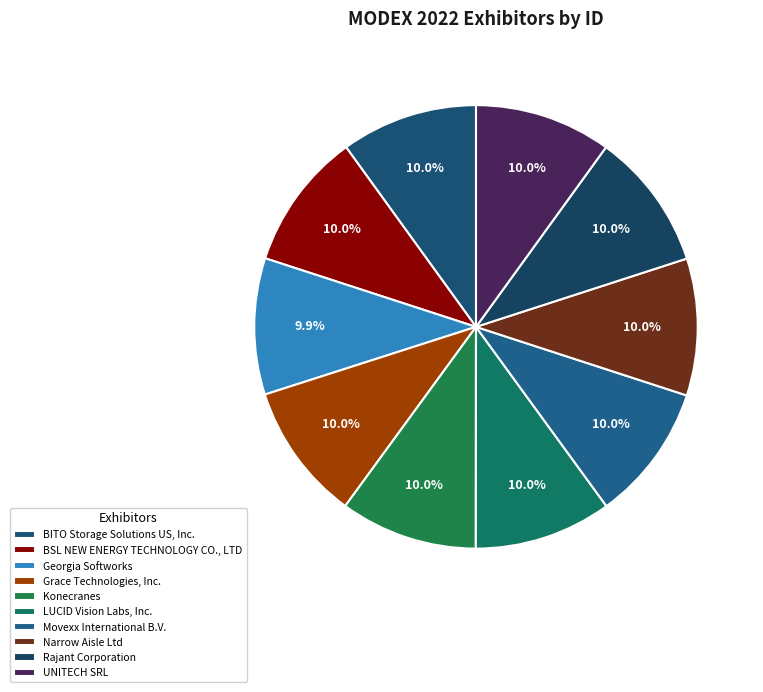

Is it true that Grace Technologies, Inc. is 3% of the pie?

False